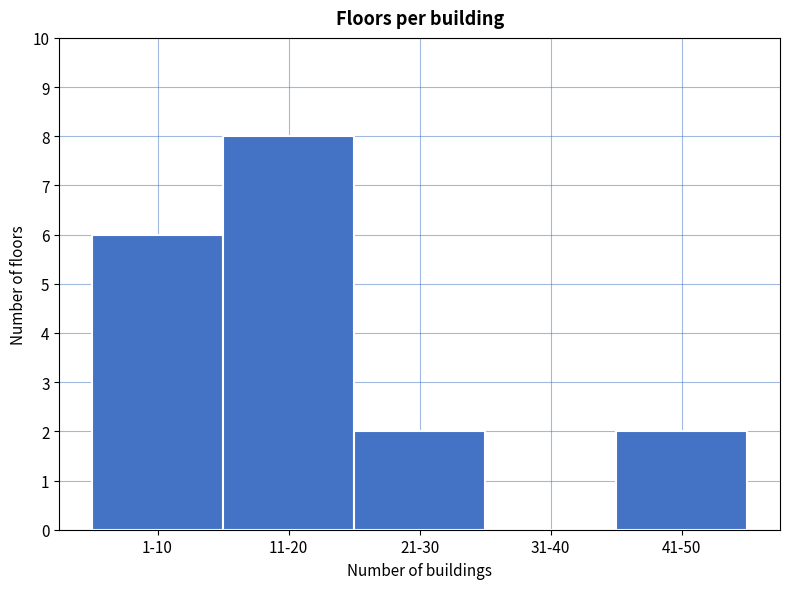

Reading left to right, list all the values displayed in this chart.

1-10=6	11-20=8	21-30=2	31-40=0	41-50=2